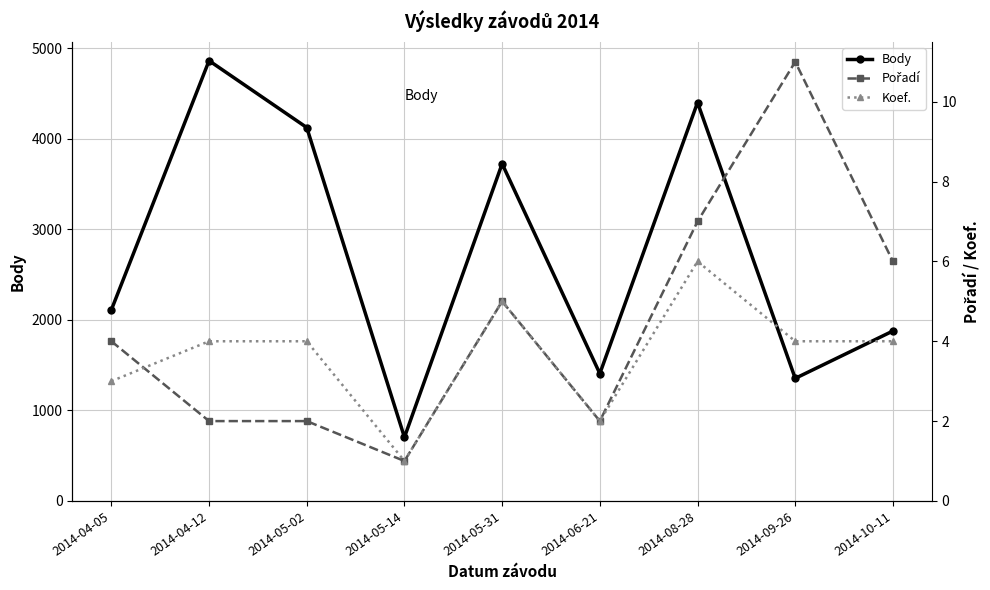

Does the chart have visible grid lines?

Yes